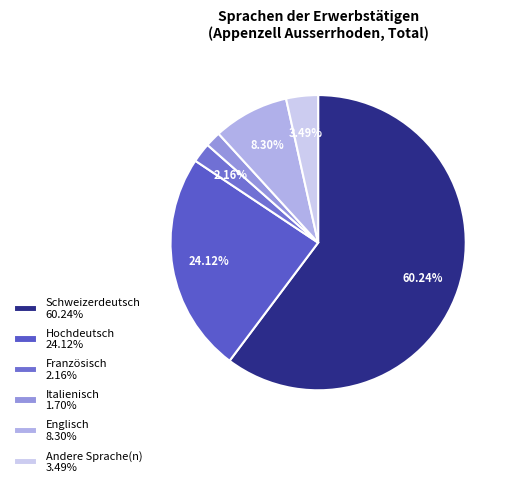

Count the number of slices in the pie.

6